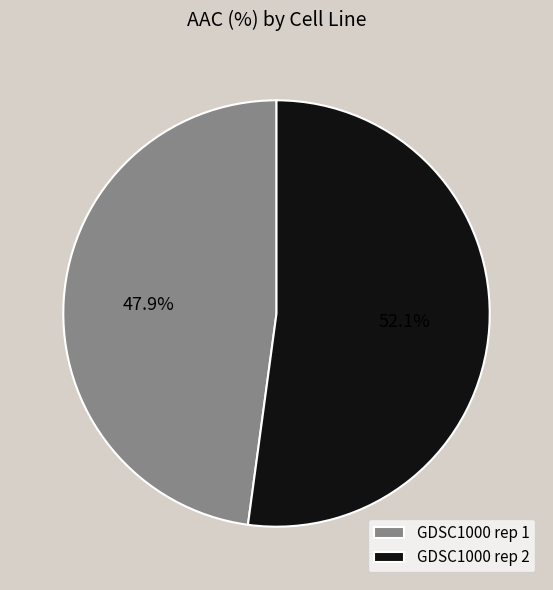

Does GDSC1000 rep 1 represent more than half of the total?

No